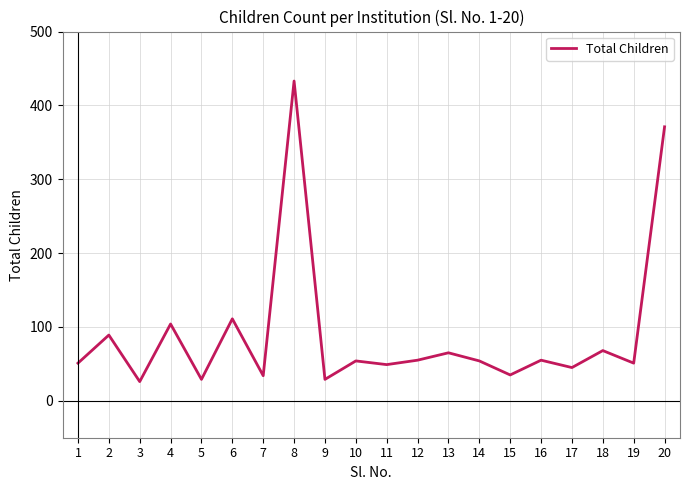

What is the change in value from 4 to 8?

+329